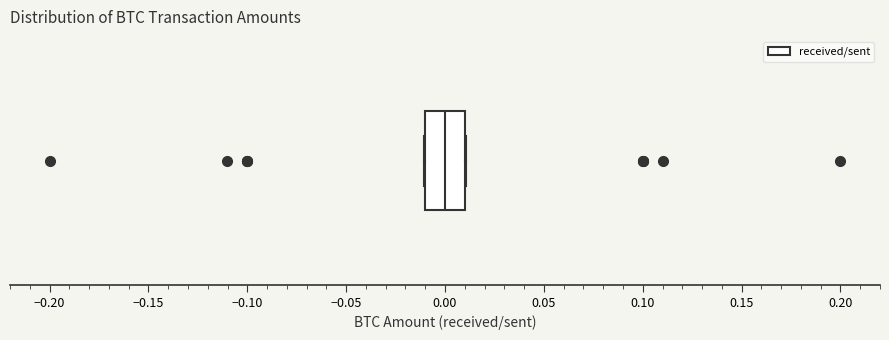

Transcribe this box plot: give where the median line is, the range the box spans, and where the two whiskers end, as read against the x-axis. The values are not printed on the chart, so give them approximately, as read against the axis.

median 0.00, box -0.01 to 0.01, whiskers -0.01 to 0.01